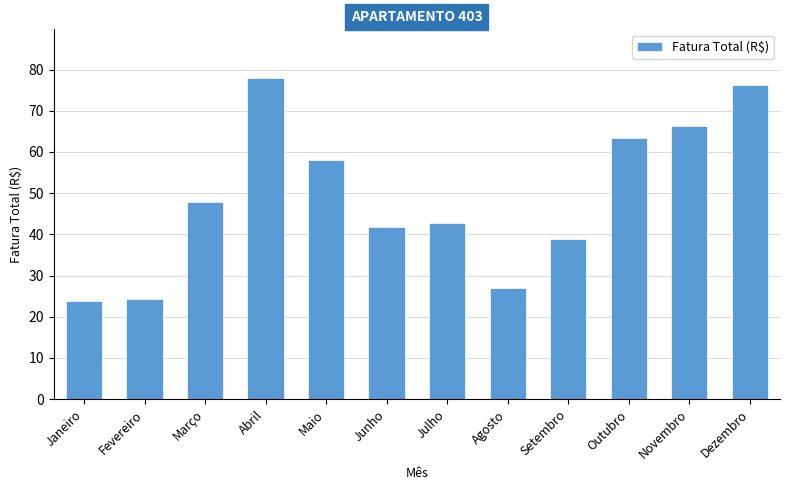

What is the average value?

49.0